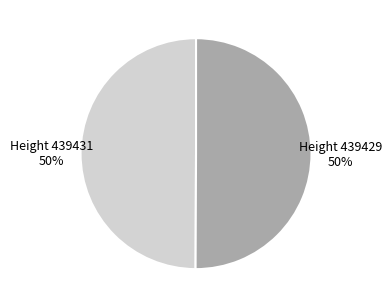

Count the number of slices in the pie.

2